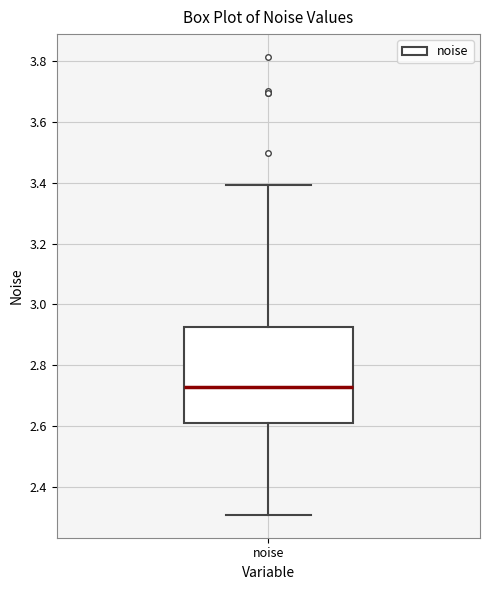

Read this box plot against the y-axis: the position of the median line, the range covered by the box, and the ends of both whiskers. The values are not printed on the chart, so give them approximately, as read against the axis.

median 2.72, box 2.62 to 2.92, whiskers 2.30 to 3.40